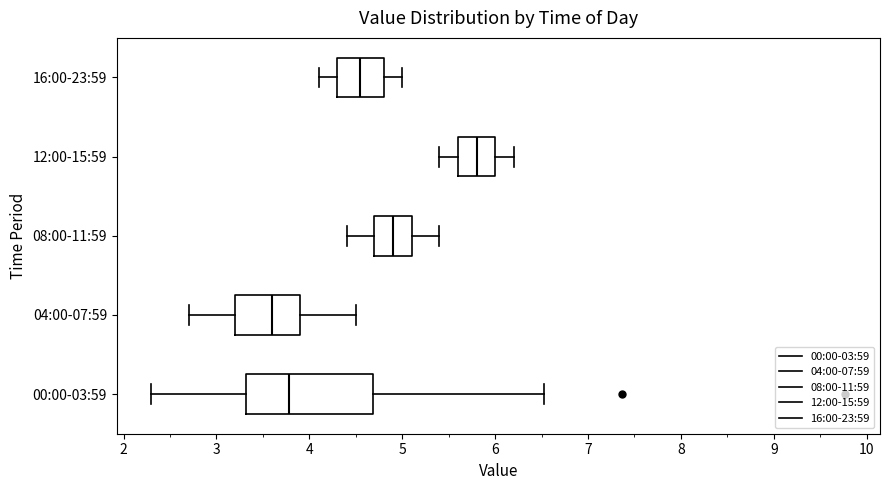

Which box has the furthest to the right median line?

12:00-15:59